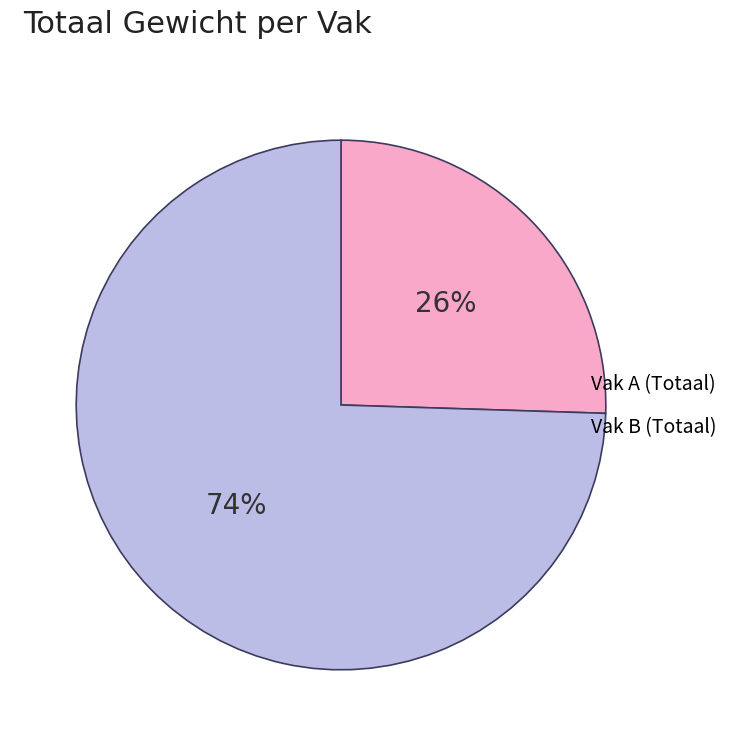

Is it true that Vak A (Totaal) is 26% of the pie?

True